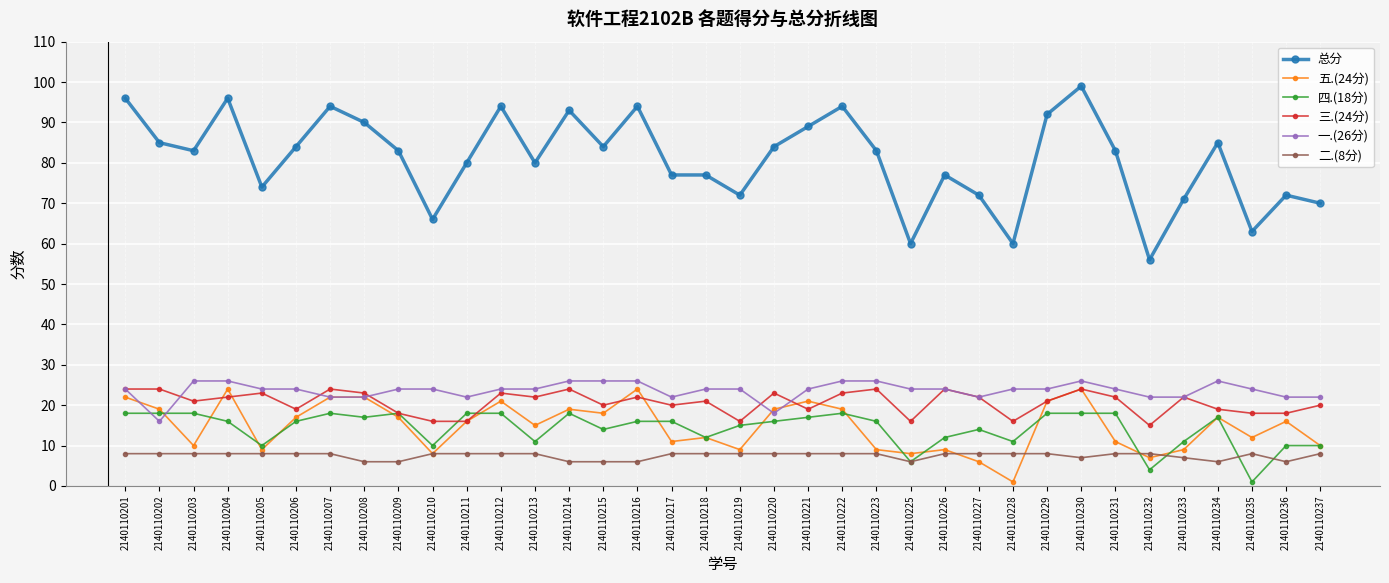

Where is the first local minimum for 总分?

2140110203